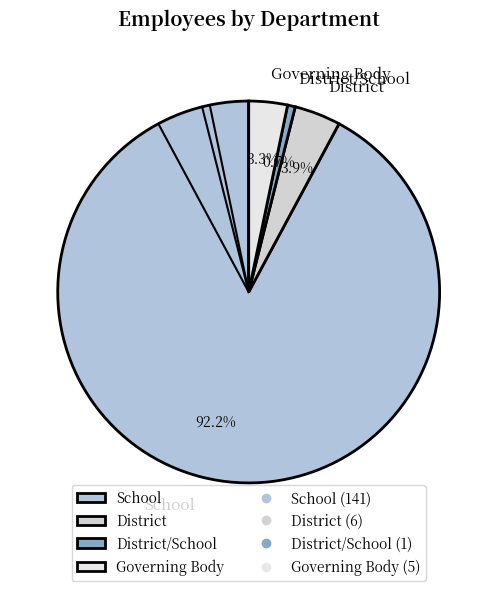

Is there a majority slice in this chart?

Yes